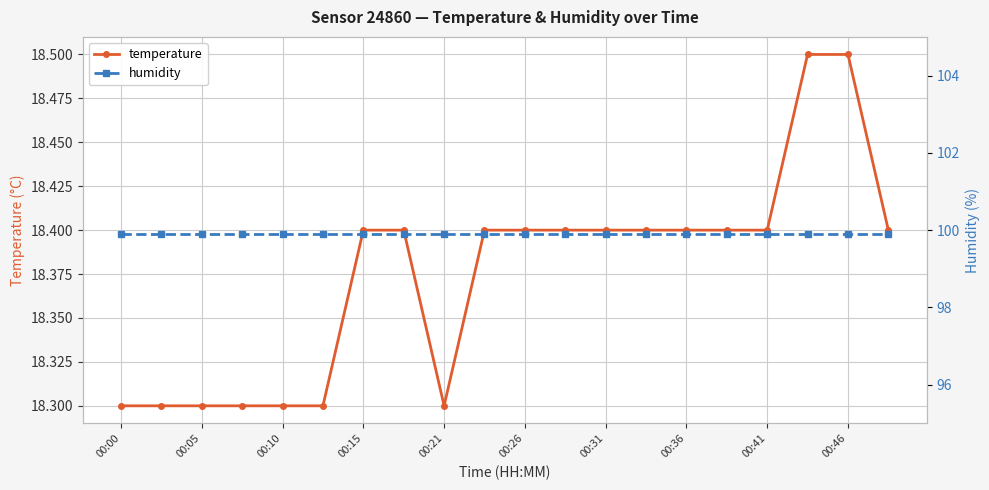

How many temperature values are between 18 and 19?

20